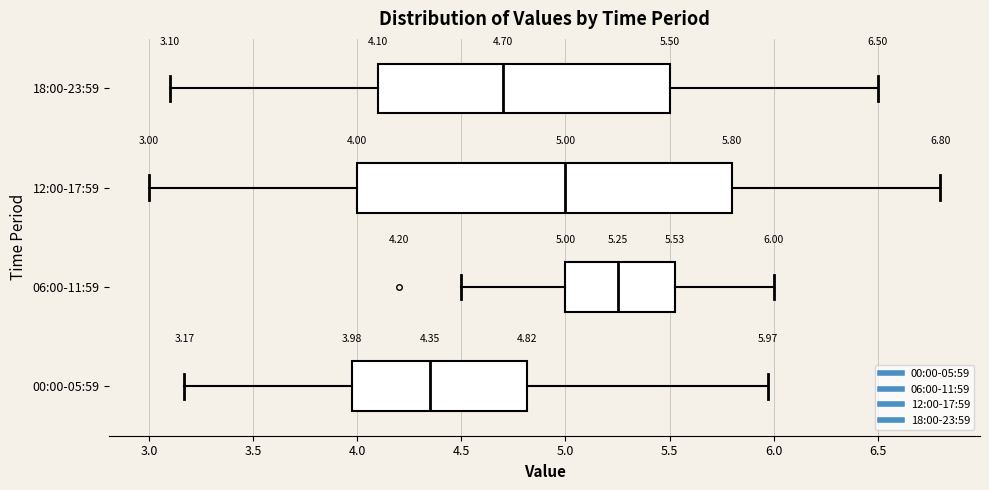

Comparing the boxes themselves (not the whiskers), which one is the widest?

12:00-17:59